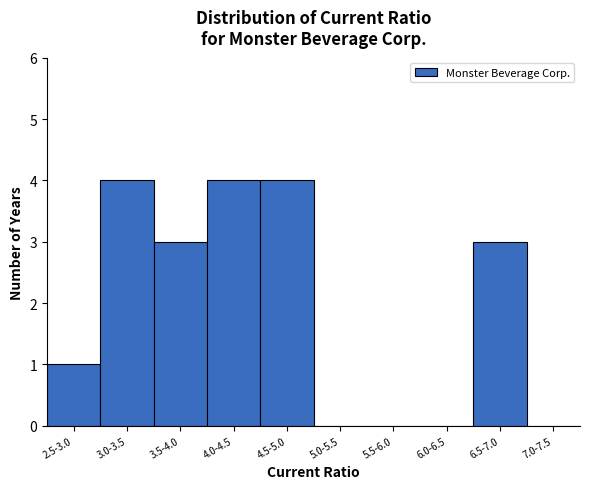

Reading right to left, list all the values displayed in this chart.

7.0-7.5=0	6.5-7.0=3	6.0-6.5=0	5.5-6.0=0	5.0-5.5=0	4.5-5.0=4	4.0-4.5=4	3.5-4.0=3	3.0-3.5=4	2.5-3.0=1